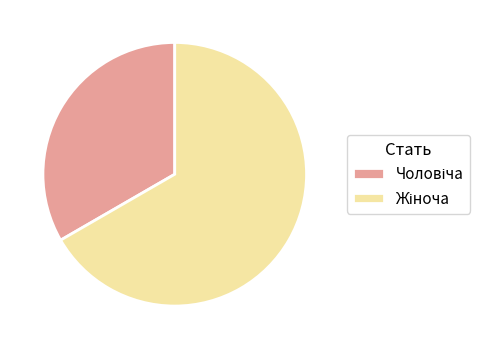

Is there a majority slice in this chart?

Yes